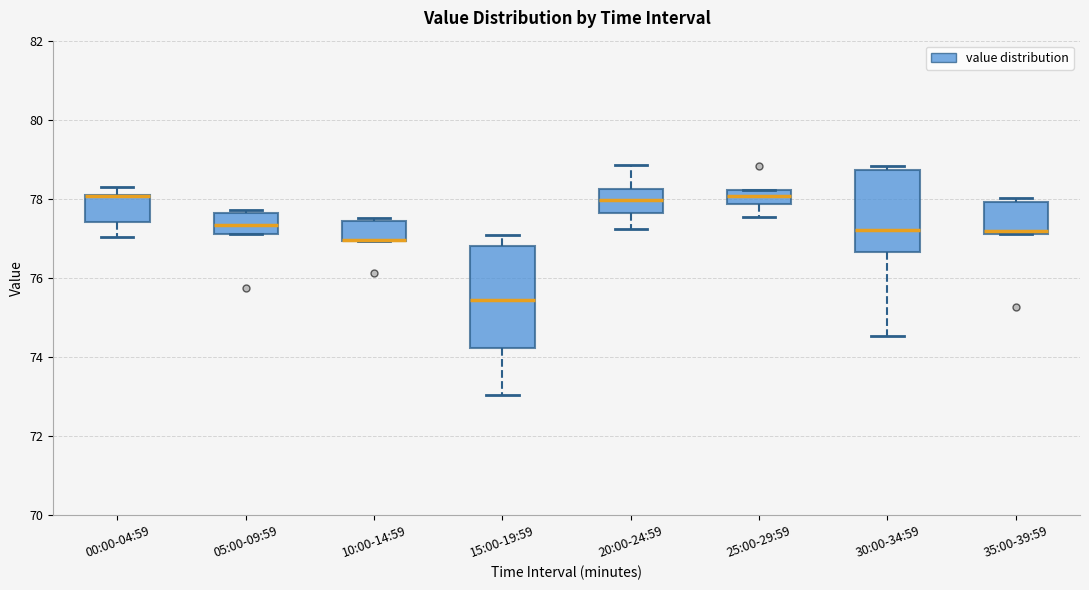

Reading left to right, read every box against the y-axis: the position of its median line, the range the box covers, and the ends of its whiskers. The values are not printed on the chart, so give them approximately, as read against the axis.

00:00-04:59: median 78.0 (drawn on the box's upper edge), box 77.4 to 78.0, whiskers 77.0 to 78.4
05:00-09:59: median 77.4, box 77.2 to 77.6, whiskers 77.2 to 77.8
10:00-14:59: median 77.0 (drawn on the box's lower edge), box 77.0 to 77.4, whiskers 77.0 to 77.6
15:00-19:59: median 75.4, box 74.2 to 76.8, whiskers 73.0 to 77.0
20:00-24:59: median 78.0, box 77.6 to 78.2, whiskers 77.2 to 78.8
25:00-29:59: median 78.0, box 77.8 to 78.2, whiskers 77.6 to 78.2
30:00-34:59: median 77.2, box 76.6 to 78.8, whiskers 74.6 to 78.8 (just above the box's upper edge)
35:00-39:59: median 77.2 (just above the box's lower edge), box 77.2 to 78.0, whiskers 77.2 to 78.0 (just above the box's upper edge)